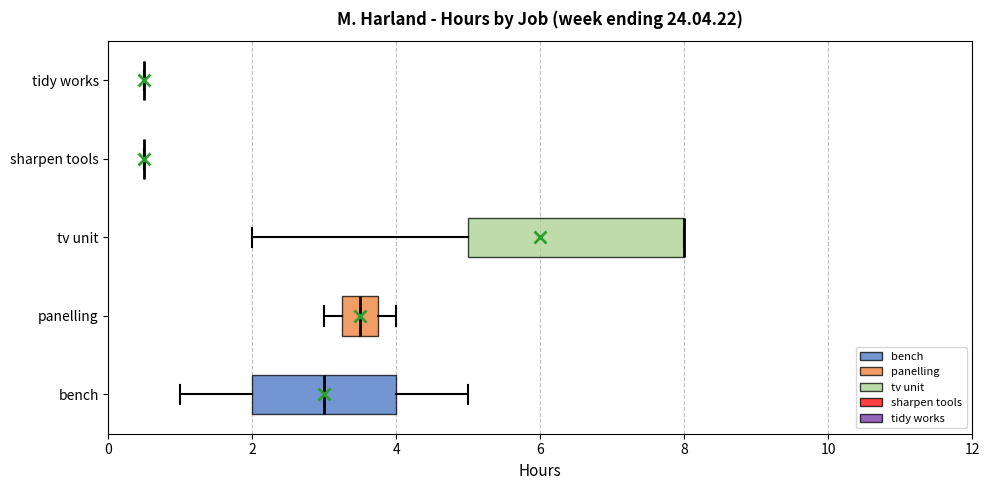

Reading bottom to top, transcribe this box plot: for each box, give where its median line is, the range the box spans, and where its two whiskers end, as read against the x-axis. The values are not printed on the chart, so give them approximately, as read against the axis.

bench: median 3.0, box 2.0 to 4.0, whiskers 1.0 to 5.0
panelling: median 3.6, box 3.2 to 3.8, whiskers 3.0 to 4.0
tv unit: median 8.0 (drawn on the box's right edge), box 5.0 to 8.0, whiskers 2.0 to 8.0
sharpen tools: box collapsed to a line at 0.6, whiskers 0.6 to 0.6
tidy works: box collapsed to a line at 0.6, whiskers 0.6 to 0.6